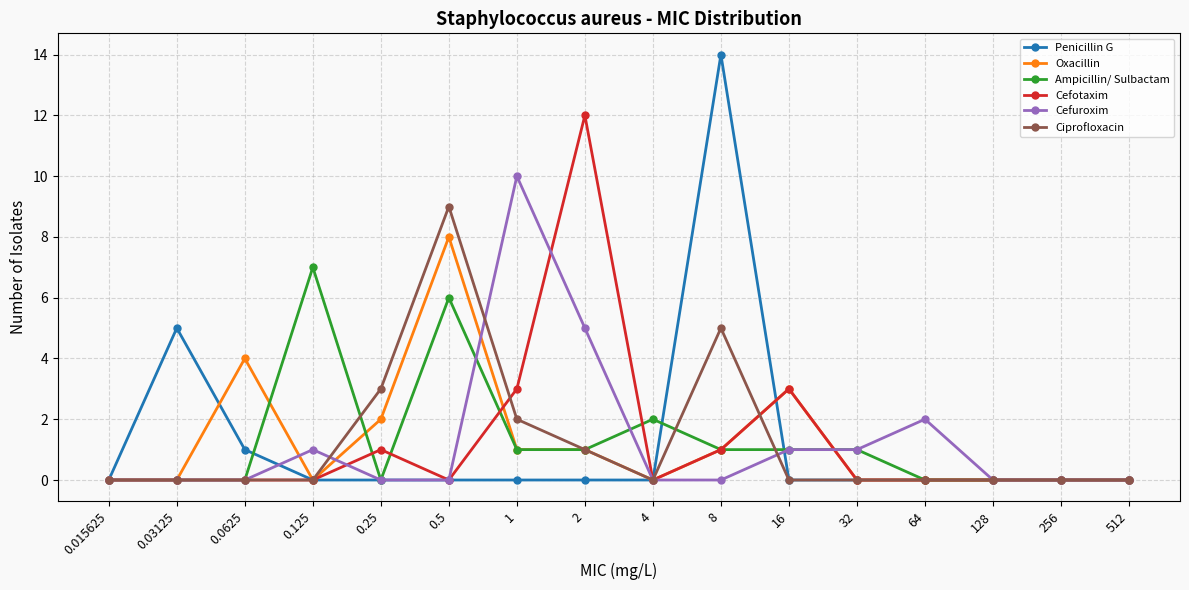

Which category has the highest value across all series?

8